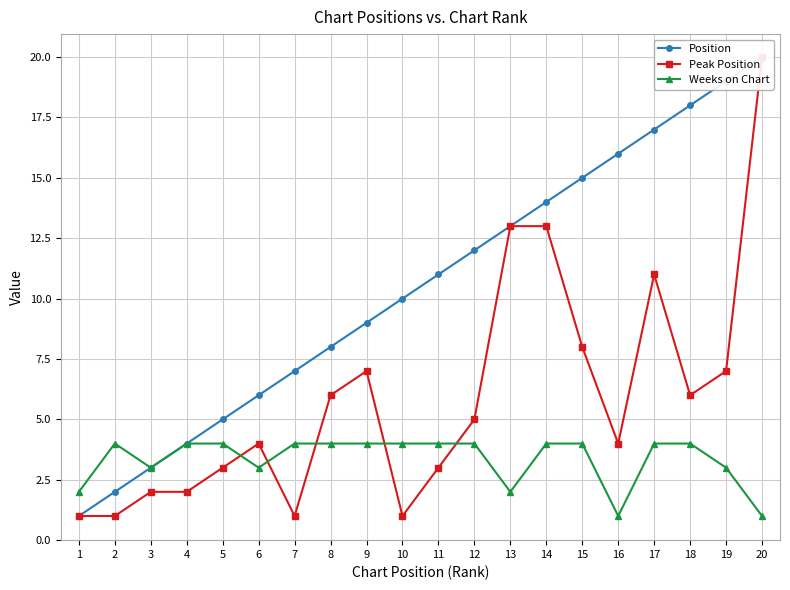

Reading left to right, what are all the values shown in this chart?

Position: 1=1	2=2	3=3	4=4	5=5	6=6	7=7	8=8	9=9	10=10	11=11	12=12	13=13	14=14	15=15	16=16	17=17	18=18	19=19	20=20
Peak Position: 1=1	2=1	3=2	4=2	5=3	6=4	7=1	8=6	9=7	10=1	11=3	12=5	13=13	14=13	15=8	16=4	17=11	18=6	19=7	20=20
Weeks on Chart: 1=2	2=4	3=3	4=4	5=4	6=3	7=4	8=4	9=4	10=4	11=4	12=4	13=2	14=4	15=4	16=1	17=4	18=4	19=3	20=1